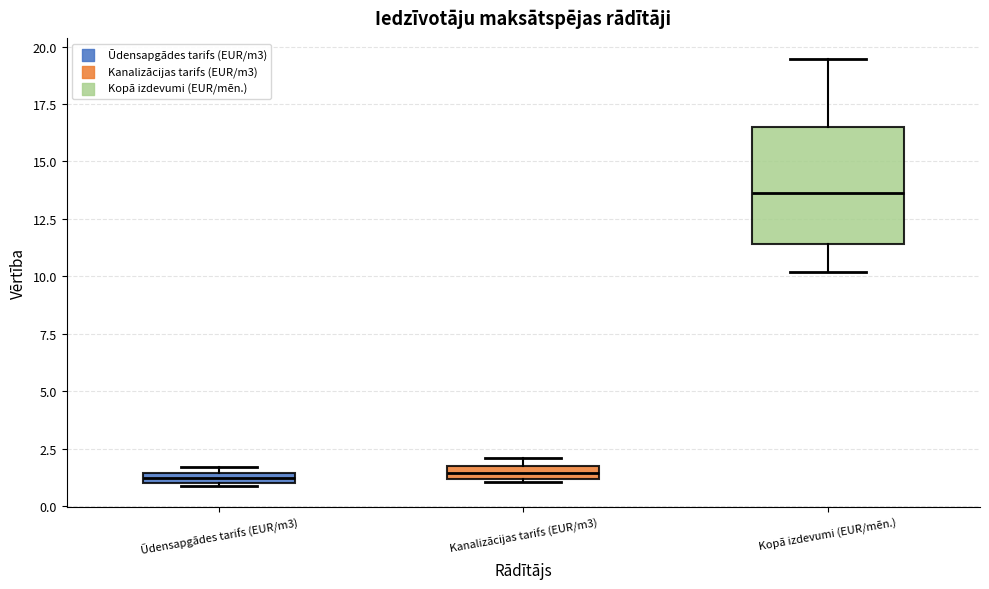

Where does the median line of the box for Kanalizācijas tarifs (EUR/m3) sit on the y-axis? The values are not printed on the chart, so give them approximately, as read against the axis.

1.5